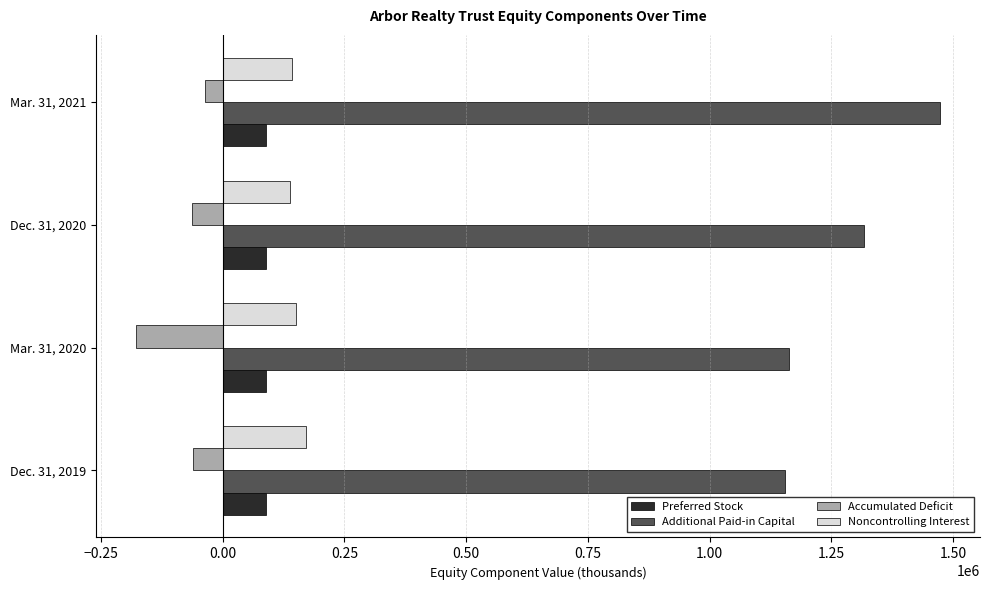

What is the highest value of the Additional Paid-in Capital series?

1473120